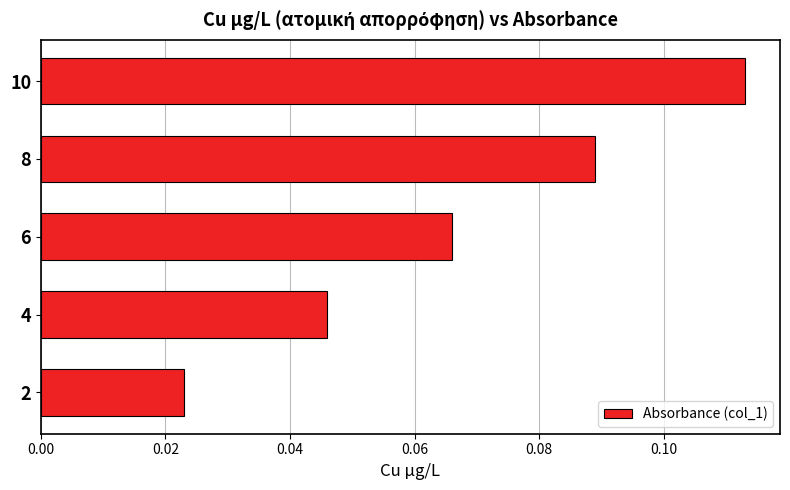

List the labels in order of value, largest first.

10, 8, 6, 4, 2